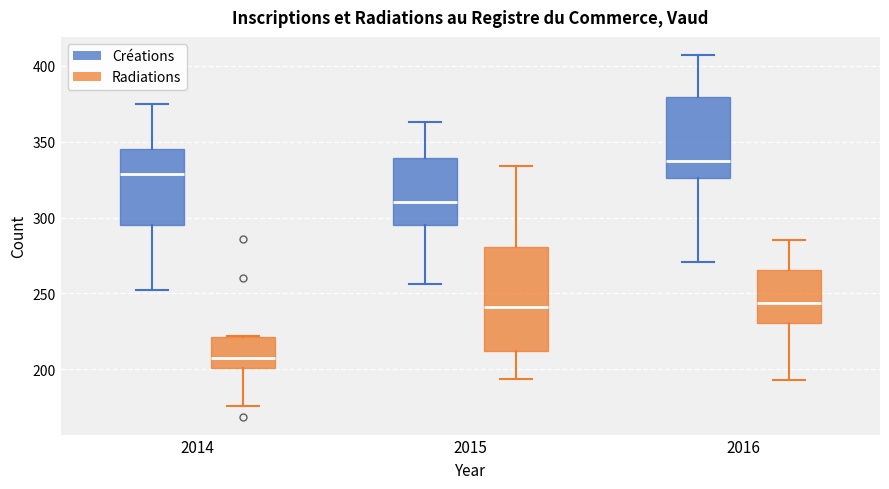

Where does the median line of the box for 2015 (Radiations) sit on the y-axis? The values are not printed on the chart, so give them approximately, as read against the axis.

240